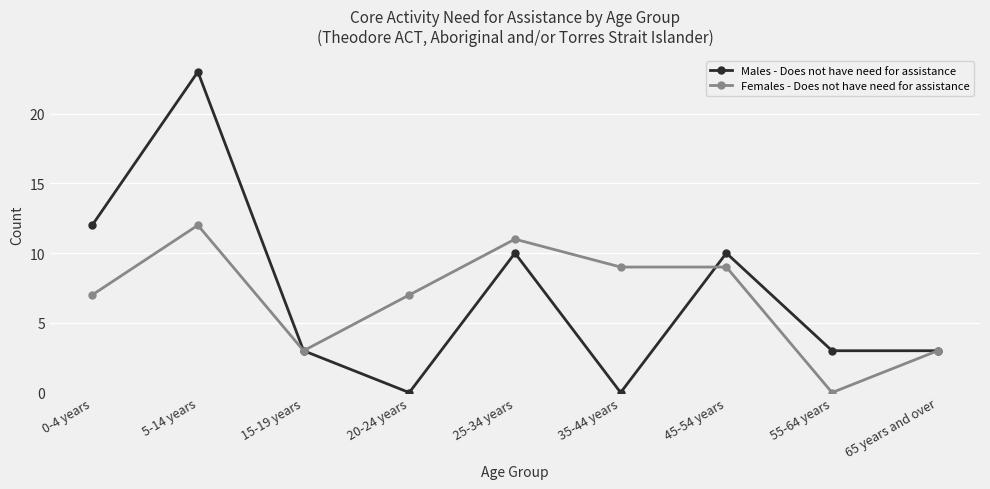

The value of Females - Does not have need for assistance at 55-64 years is 0. True or false?

True